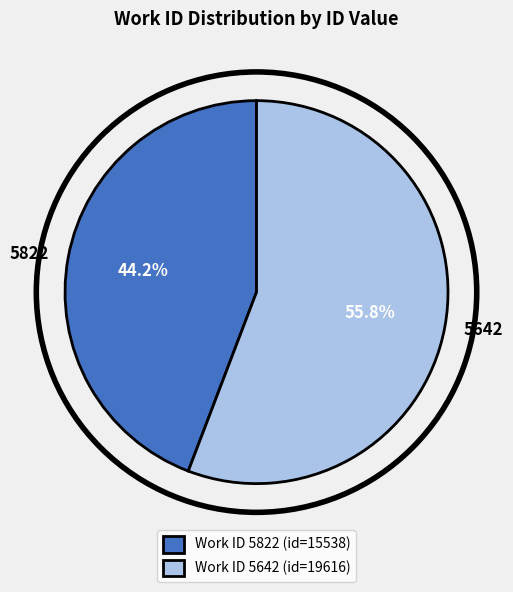

Does 5822 represent more than half of the total?

No